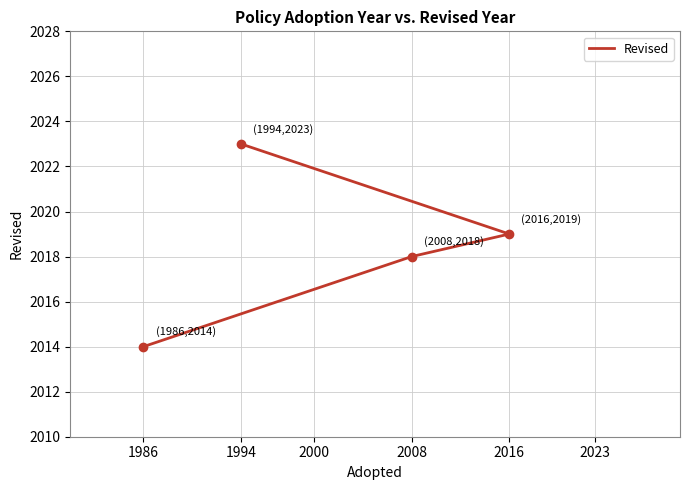

What is the ratio of the value at 2016 to the value at 1994?

1.0